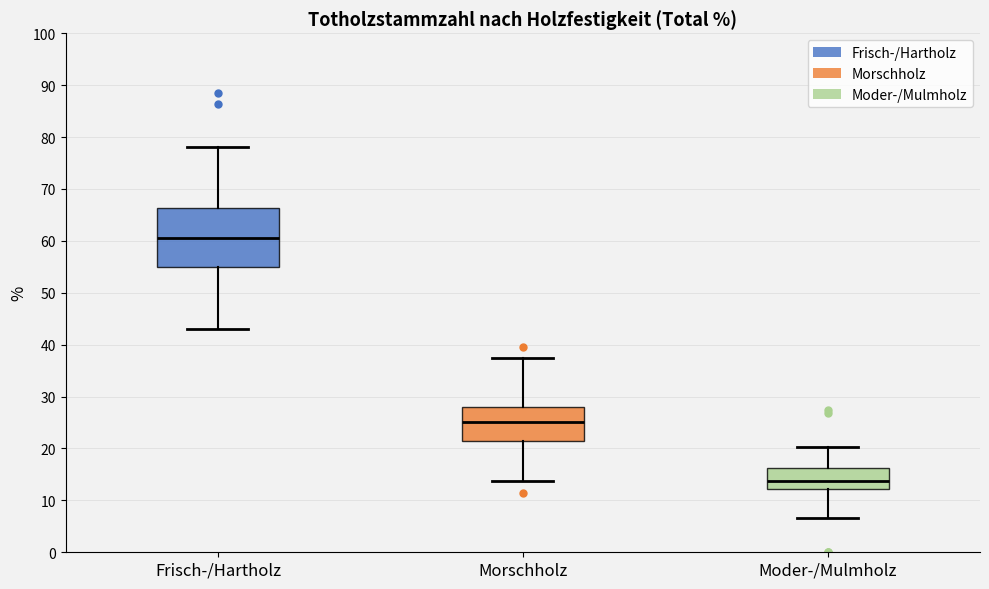

Where does the lower whisker of the box for Frisch-/Hartholz end on the y-axis? The values are not printed on the chart, so give them approximately, as read against the axis.

43